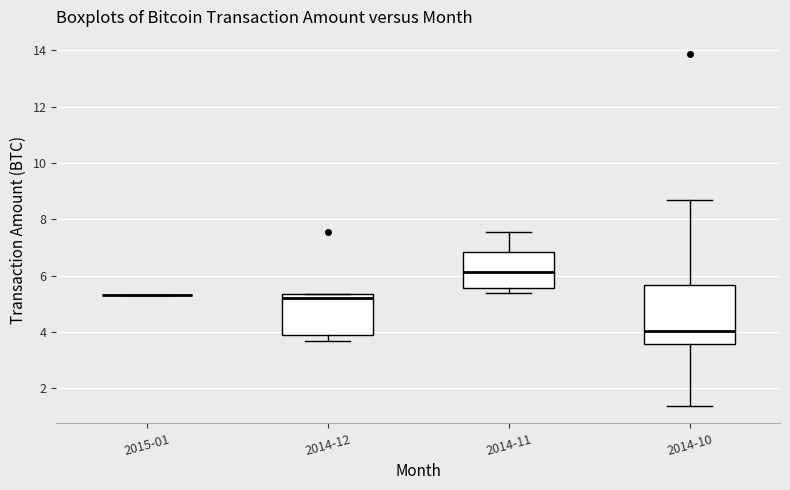

Where is the lower edge of the box for 2014-10 on the y-axis? The values are not printed on the chart, so give them approximately, as read against the axis.

3.6